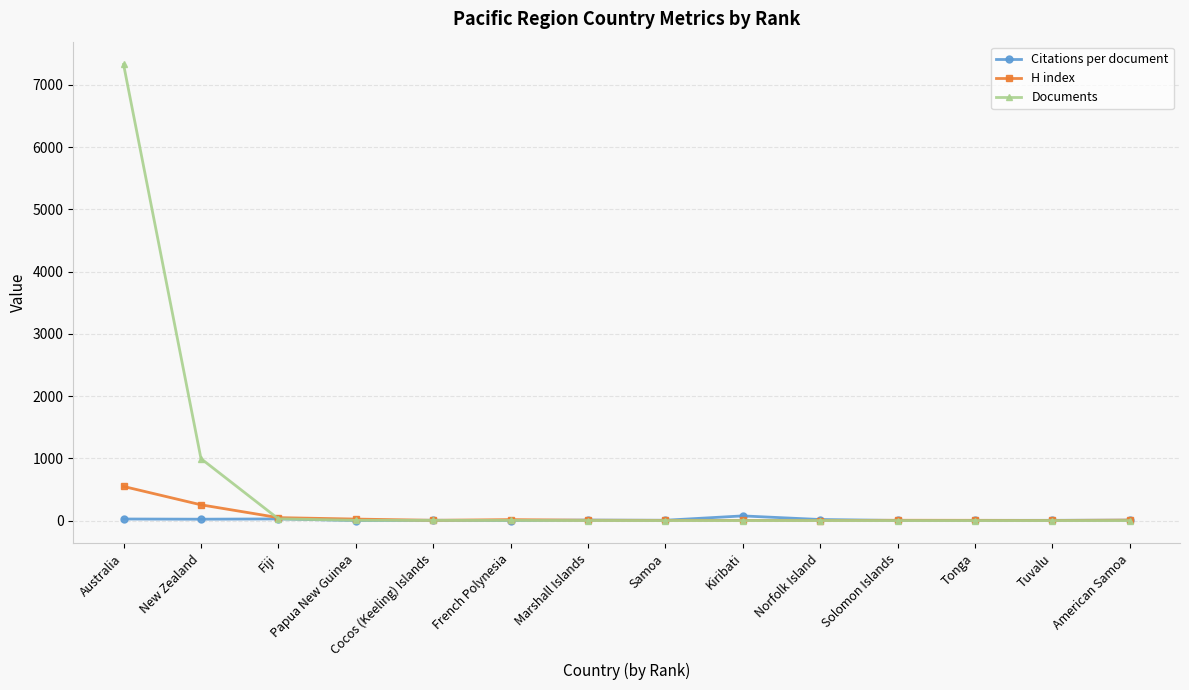

What is the average value of the Citations per document series?

15.4